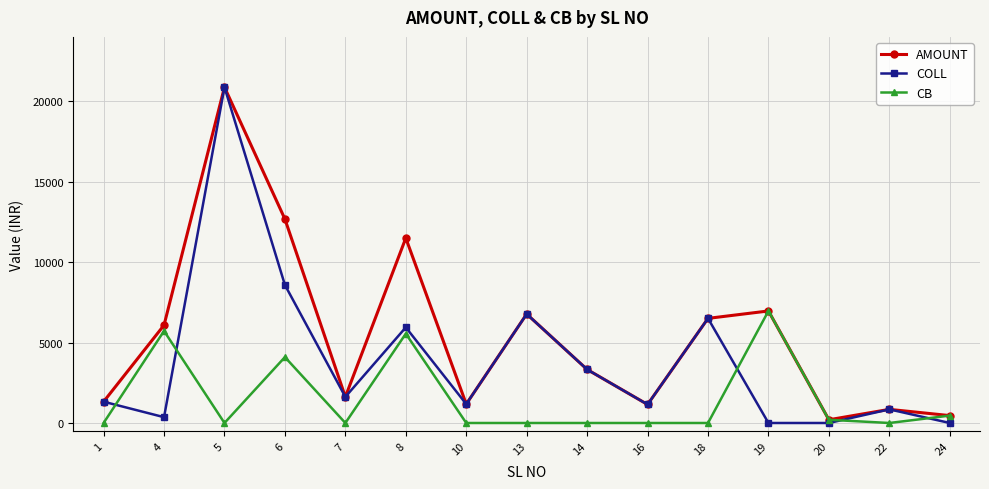

Which series has the largest total across all categories?

AMOUNT